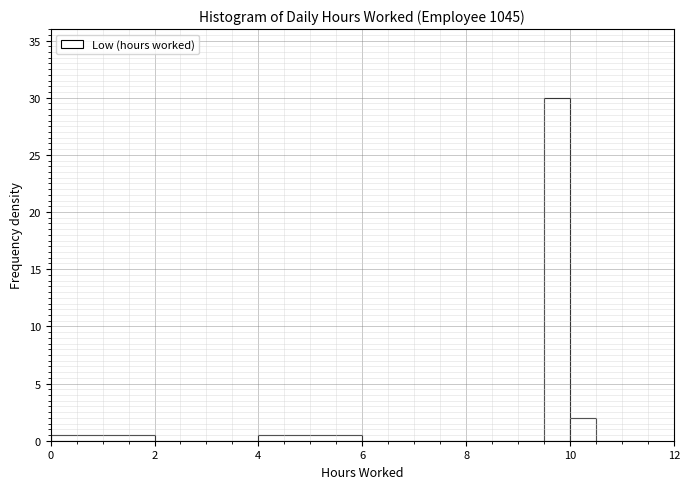

Around what value on the x-axis is the tallest bar? Give the approximate position of its centre, as read against the axis.

9.8